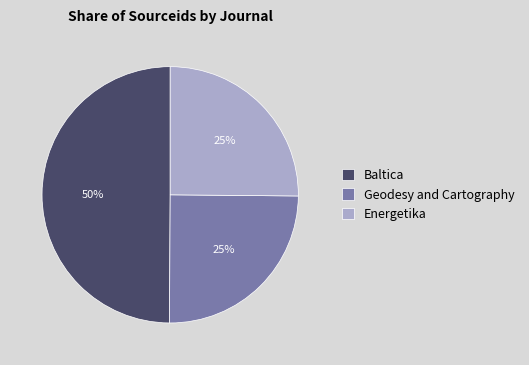

Is it true that Energetika is 18% of the pie?

False